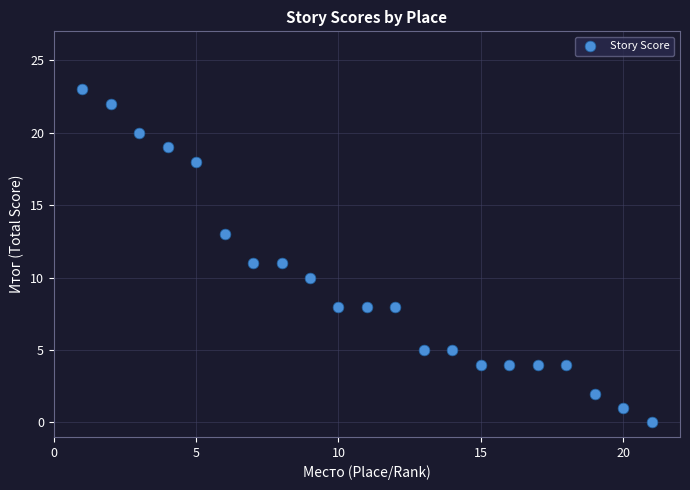

What is the range of X values (max minus min)?

20